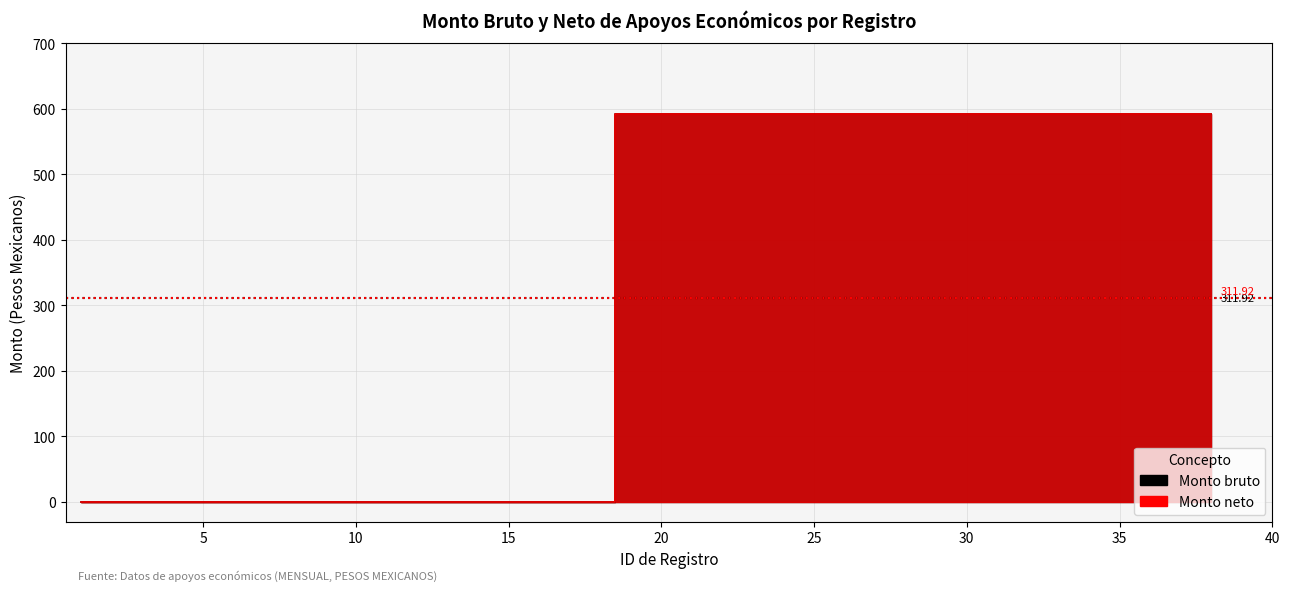

How many lines are shown in the chart?

2